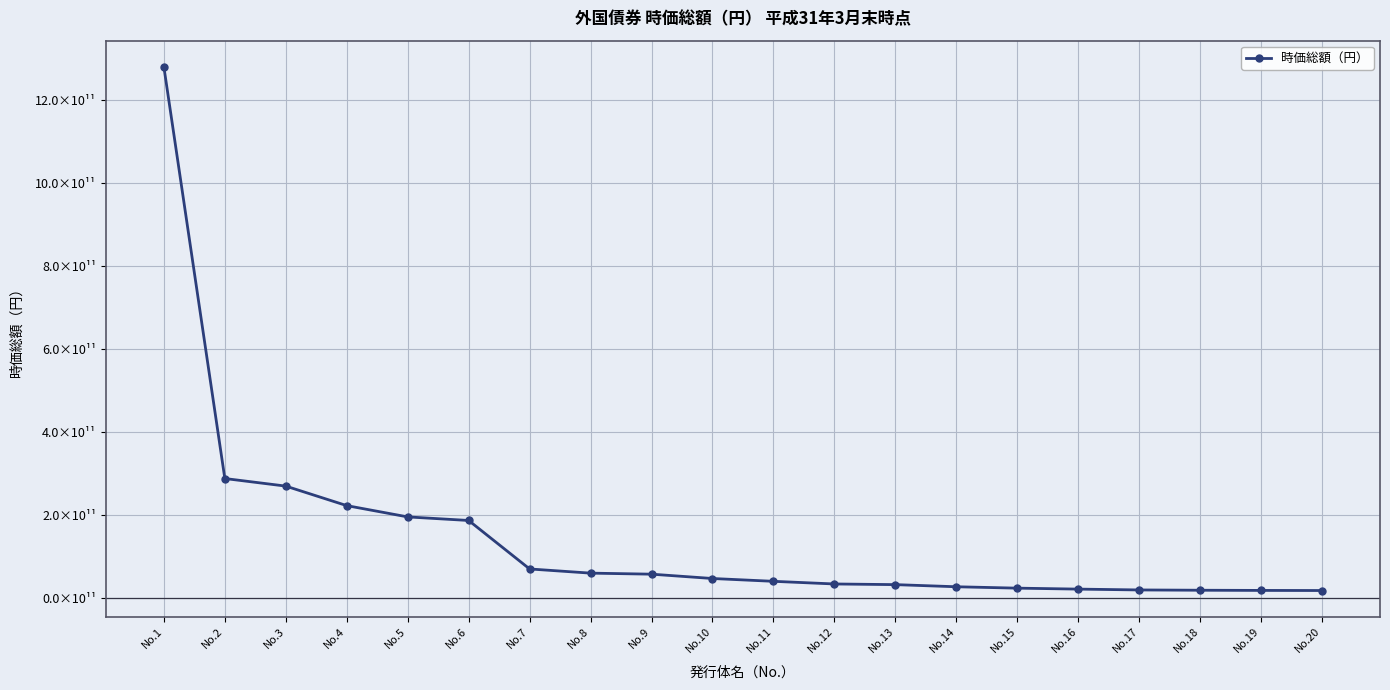

Which has a higher value, No.5 or No.1?

No.1